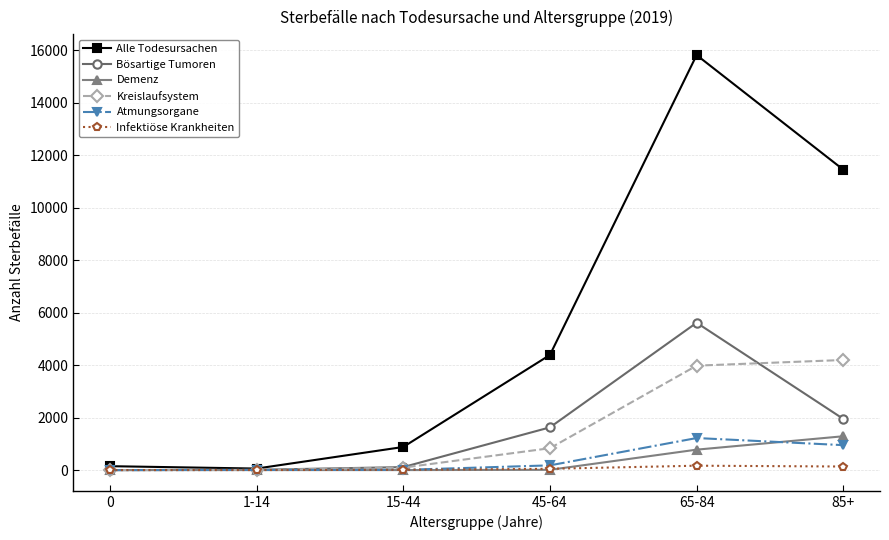

At how many categories does at least one series exceed 13353?

1